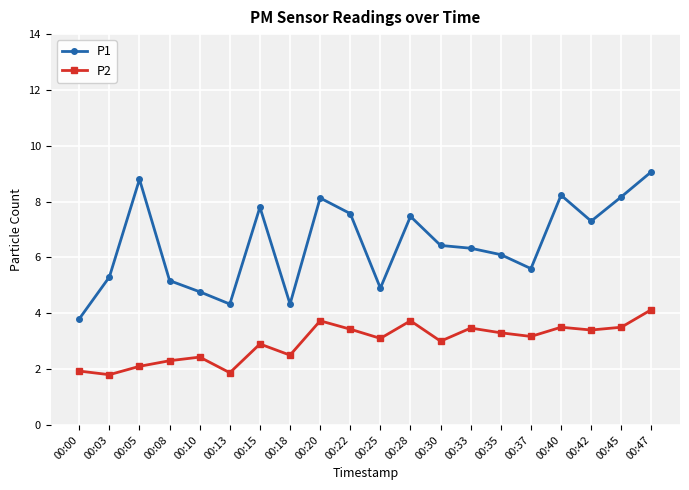

Which series has the largest range (max minus min)?

P1